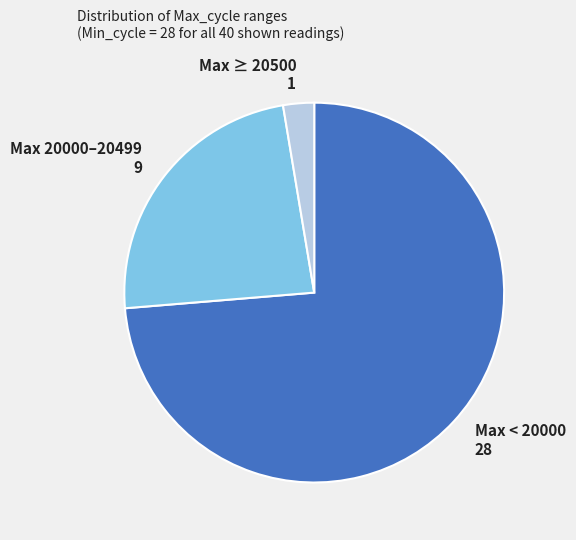

How many slices are in this pie chart?

3